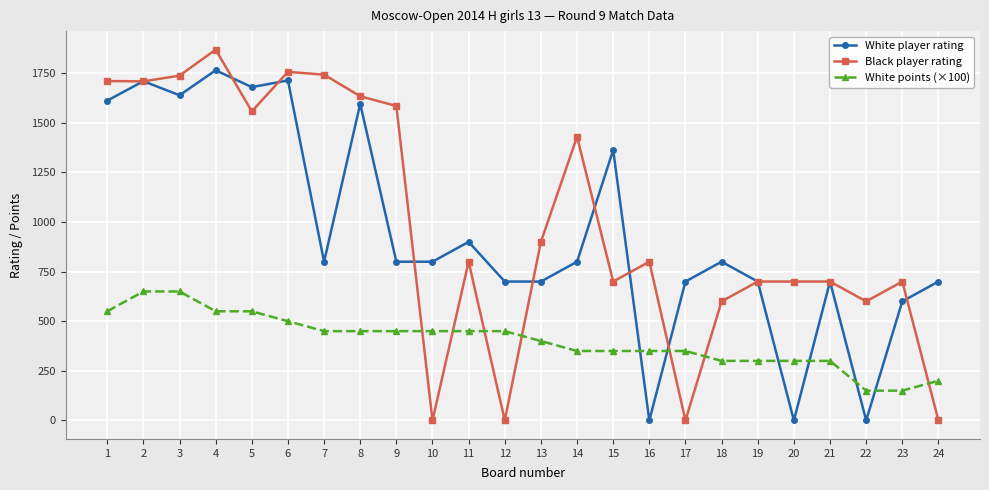

In White player rating, how many points are higher than both neighbors (excluding endpoints)?

8